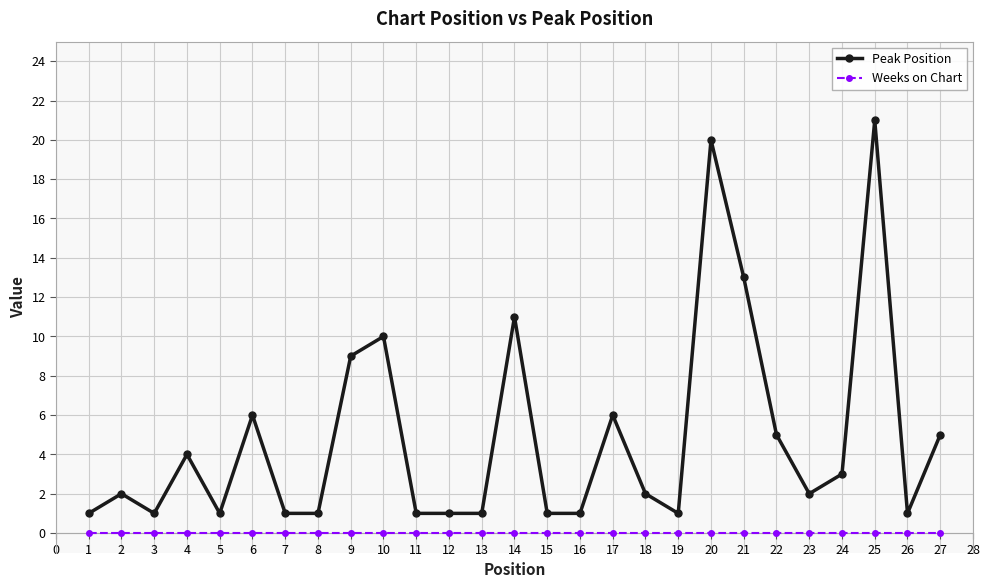

Which series changed the most between 19 and 20?

Peak Position